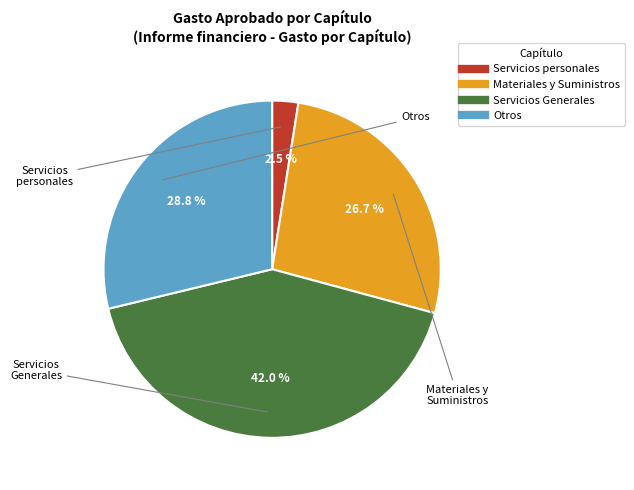

Rank the categories by value from highest to lowest.

Servicios Generales, Otros, Materiales y Suministros, Servicios personales